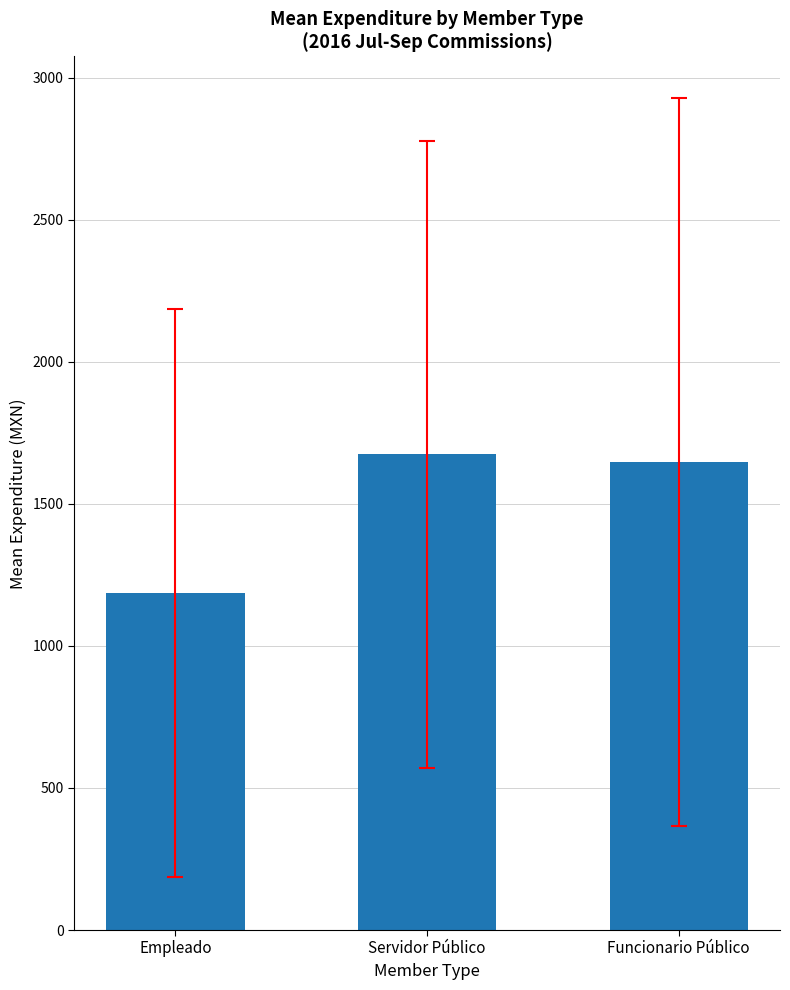

What is the label of the 3rd bar from the left?

Funcionario Público